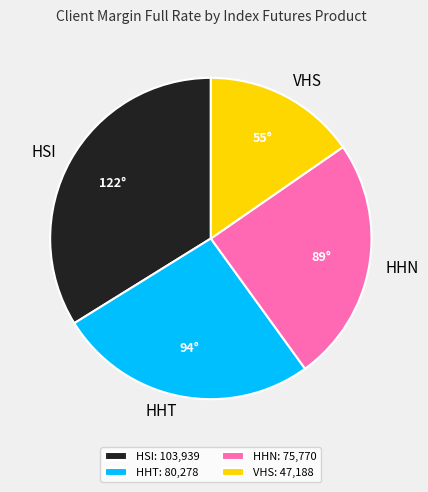

The VHS slice represents 15% of the pie. True or false?

True